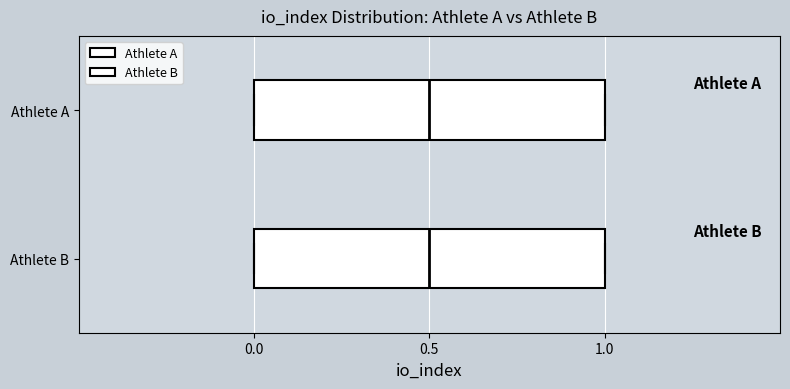

Reading bottom to top, transcribe this box plot: for each box, give where its median line is, the range the box spans, and where its two whiskers end, as read against the x-axis. The values are not printed on the chart, so give them approximately, as read against the axis.

Athlete B: median 0.5, box 0.0 to 1.0, whiskers 0.0 to 1.0
Athlete A: median 0.5, box 0.0 to 1.0, whiskers 0.0 to 1.0